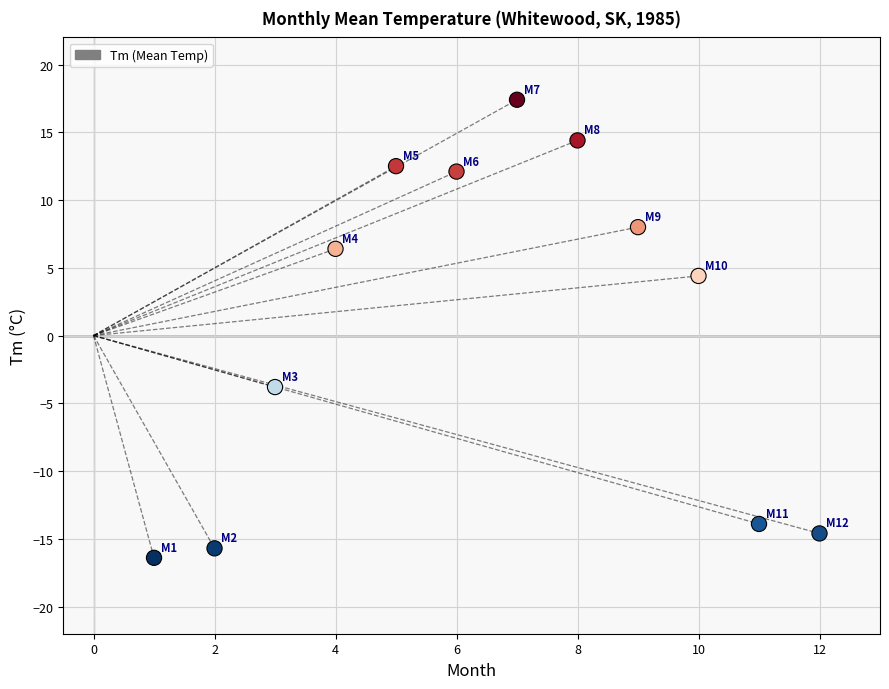

What Y value in the scatter plot is closest to 0?

-3.8